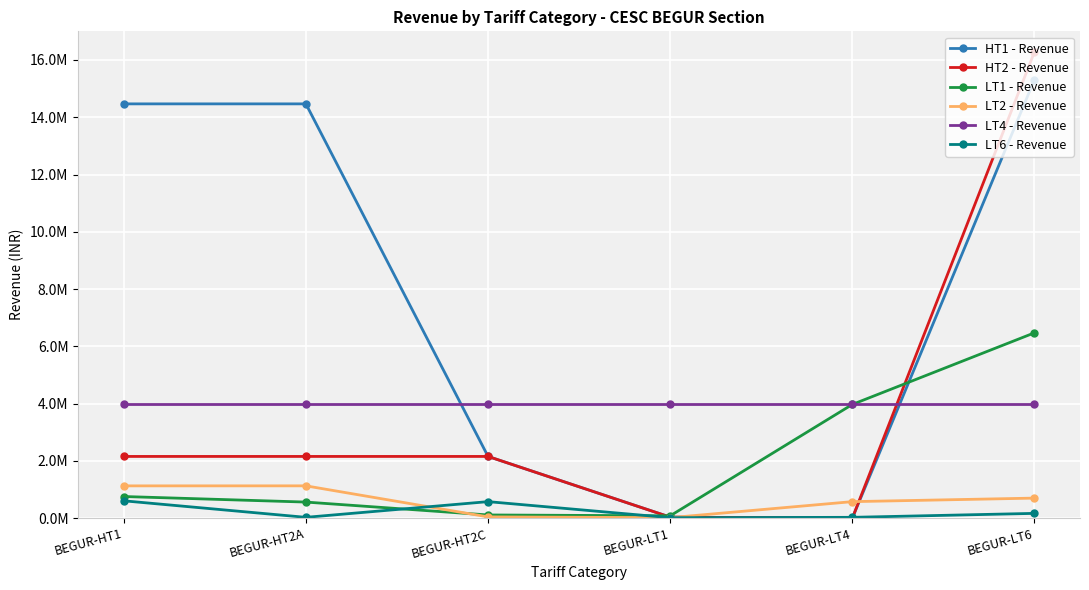

At which label is LT1 - Revenue closest to 3277391?

BEGUR-LT4